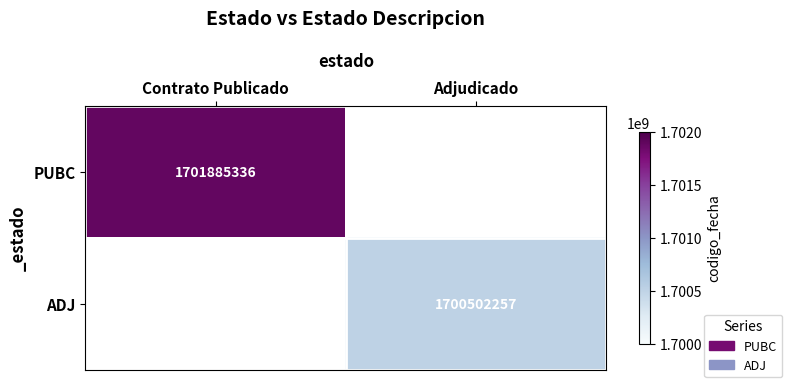

Between Adjudicado and Contrato Publicado, which is larger?

Contrato Publicado